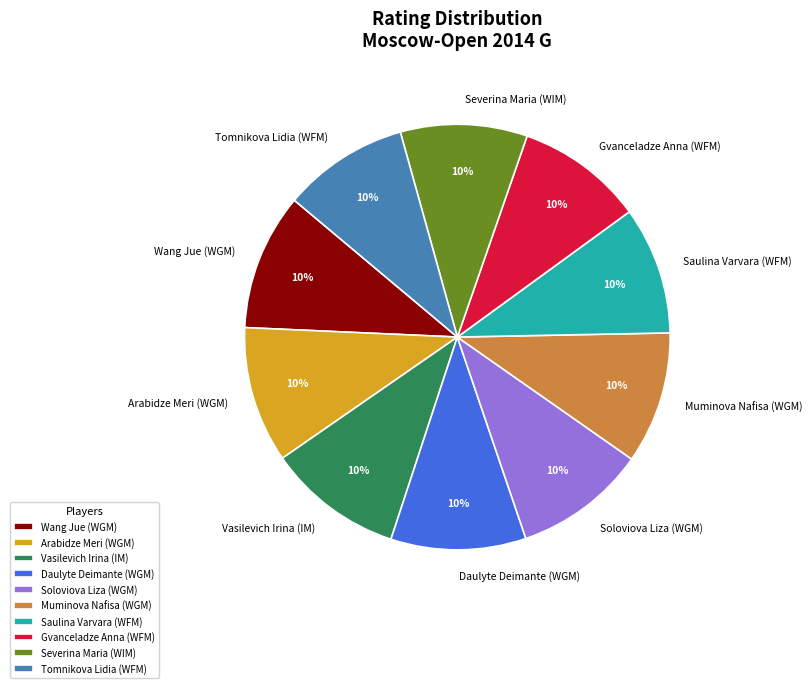

To the nearest percent, what percentage of the pie is Wang Jue (WGM)?

10%